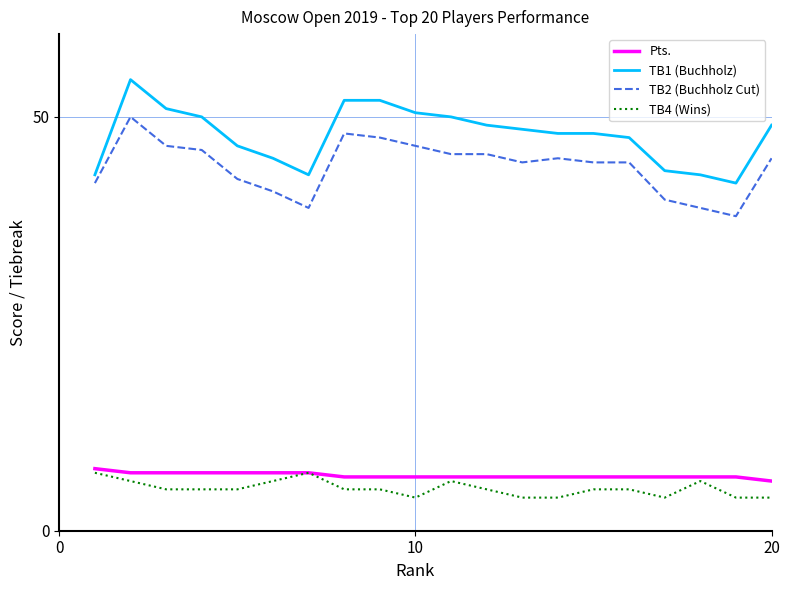

How many series are shown in this chart?

4